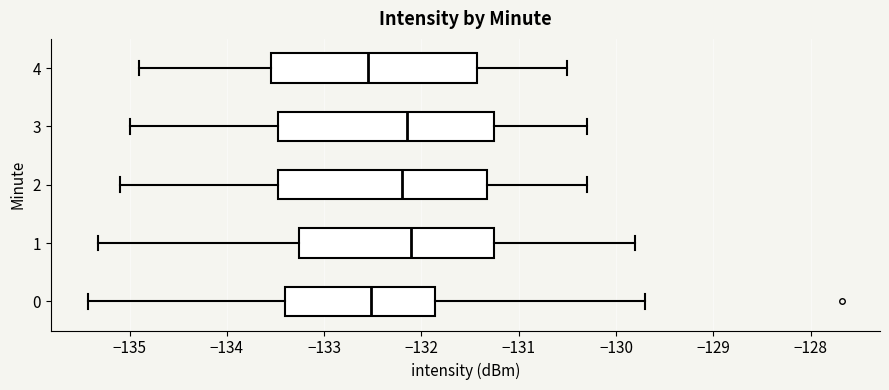

Reading bottom to top, read every box against the x-axis: the position of its median line, the range the box covers, and the ends of its whiskers. The values are not printed on the chart, so give them approximately, as read against the axis.

0: median -132.5, box -133.4 to -131.9, whiskers -135.4 to -129.7
1: median -132.1, box -133.3 to -131.3, whiskers -135.3 to -129.8
2: median -132.2, box -133.5 to -131.3, whiskers -135.1 to -130.3
3: median -132.1, box -133.5 to -131.2, whiskers -135.0 to -130.3
4: median -132.5, box -133.5 to -131.4, whiskers -134.9 to -130.5